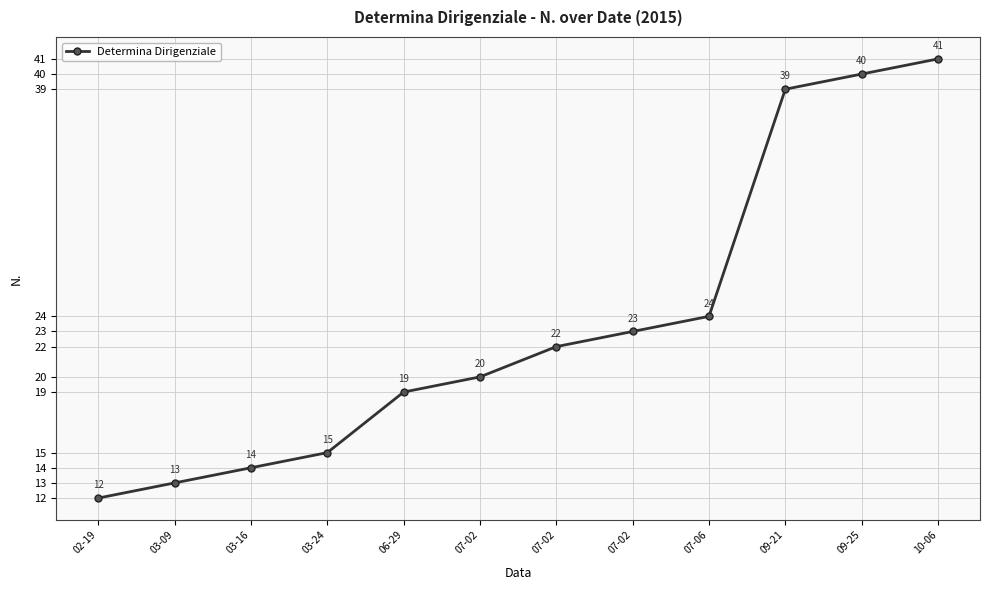

Count the number of data series in this chart.

1